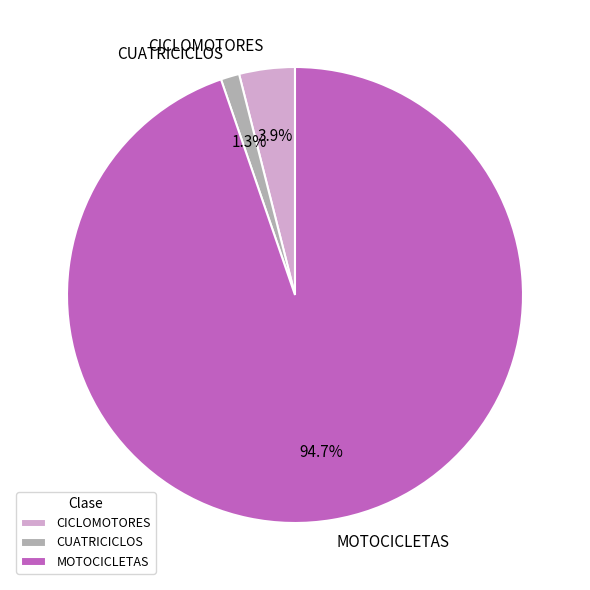

To the nearest percent, what percentage of the pie is CUATRICICLOS?

1%